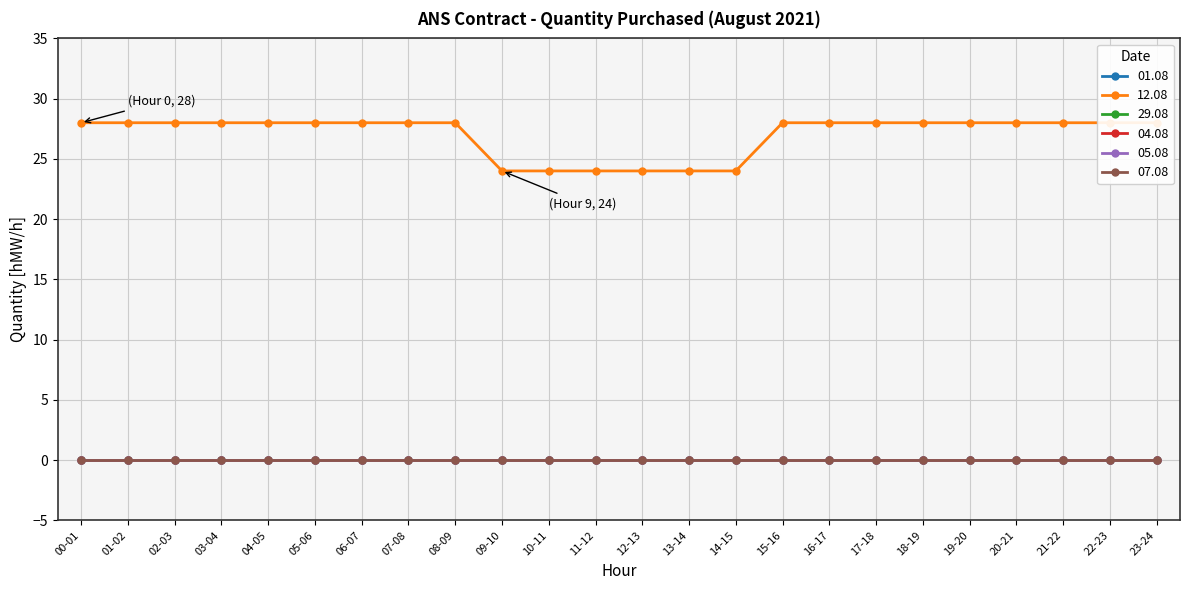

Reading left to right, extract all data points from this chart.

01.08: 00-01=0	01-02=0	02-03=0	03-04=0	04-05=0	05-06=0	06-07=0	07-08=0	08-09=0	09-10=0	10-11=0	11-12=0	12-13=0	13-14=0	14-15=0	15-16=0	16-17=0	17-18=0	18-19=0	19-20=0	20-21=0	21-22=0	22-23=0	23-24=0
12.08: 00-01=28	01-02=28	02-03=28	03-04=28	04-05=28	05-06=28	06-07=28	07-08=28	08-09=28	09-10=24	10-11=24	11-12=24	12-13=24	13-14=24	14-15=24	15-16=28	16-17=28	17-18=28	18-19=28	19-20=28	20-21=28	21-22=28	22-23=28	23-24=28
29.08: 00-01=0	01-02=0	02-03=0	03-04=0	04-05=0	05-06=0	06-07=0	07-08=0	08-09=0	09-10=0	10-11=0	11-12=0	12-13=0	13-14=0	14-15=0	15-16=0	16-17=0	17-18=0	18-19=0	19-20=0	20-21=0	21-22=0	22-23=0	23-24=0
04.08: 00-01=0	01-02=0	02-03=0	03-04=0	04-05=0	05-06=0	06-07=0	07-08=0	08-09=0	09-10=0	10-11=0	11-12=0	12-13=0	13-14=0	14-15=0	15-16=0	16-17=0	17-18=0	18-19=0	19-20=0	20-21=0	21-22=0	22-23=0	23-24=0
05.08: 00-01=0	01-02=0	02-03=0	03-04=0	04-05=0	05-06=0	06-07=0	07-08=0	08-09=0	09-10=0	10-11=0	11-12=0	12-13=0	13-14=0	14-15=0	15-16=0	16-17=0	17-18=0	18-19=0	19-20=0	20-21=0	21-22=0	22-23=0	23-24=0
07.08: 00-01=0	01-02=0	02-03=0	03-04=0	04-05=0	05-06=0	06-07=0	07-08=0	08-09=0	09-10=0	10-11=0	11-12=0	12-13=0	13-14=0	14-15=0	15-16=0	16-17=0	17-18=0	18-19=0	19-20=0	20-21=0	21-22=0	22-23=0	23-24=0